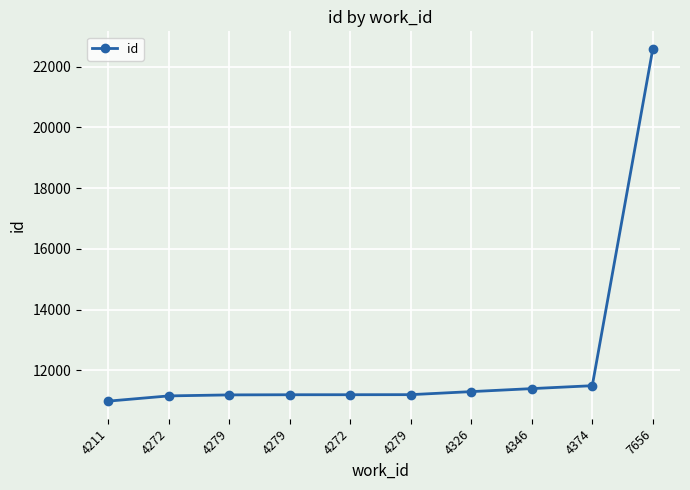

What is the average value?

12371